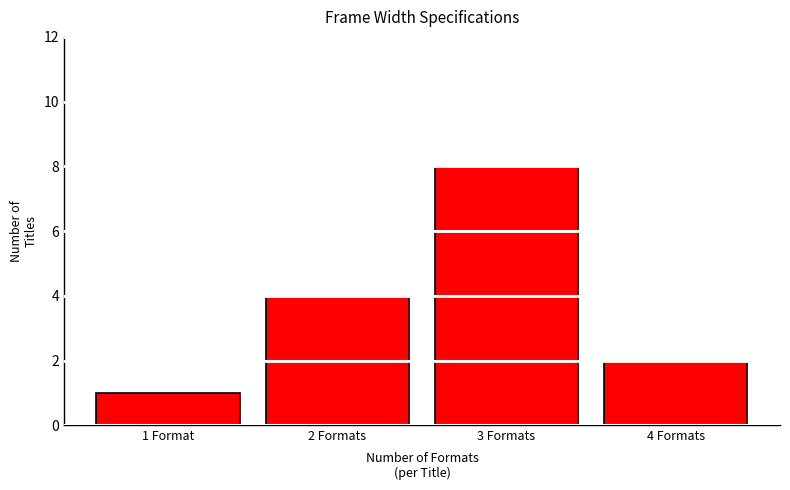

Reading left to right, extract all data points from this chart.

1 Format=1	2 Formats=4	3 Formats=8	4 Formats=2